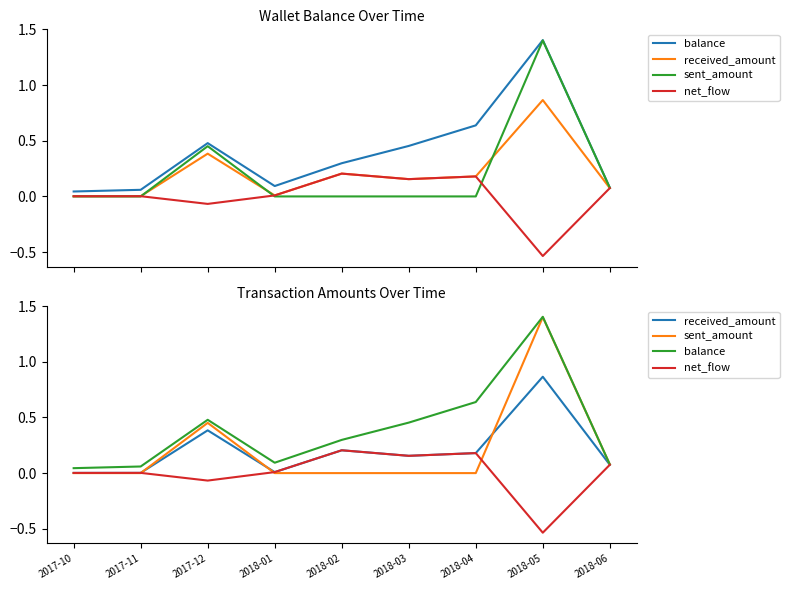

What is the spread (max minus min) of values at 2018-05?

1.9